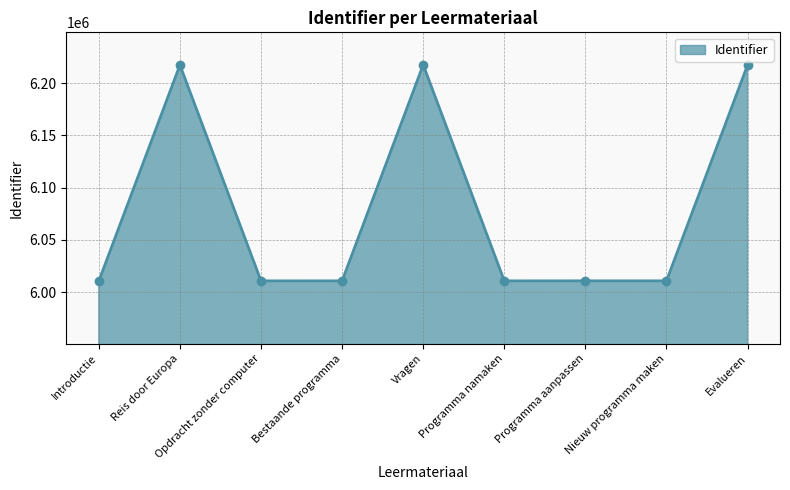

What is the minimum value shown in the chart?

6010696